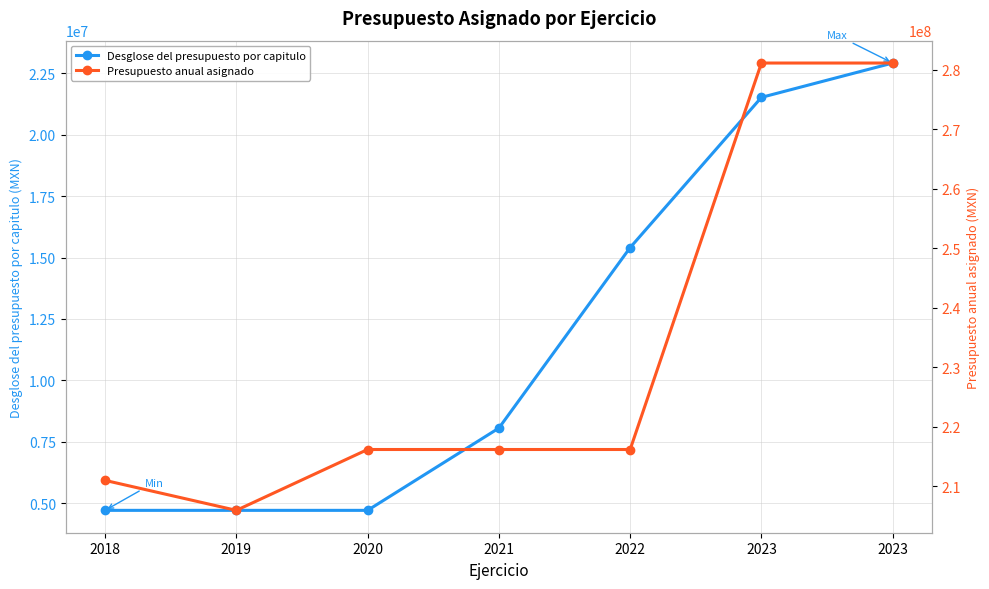

What is the sum of the Presupuesto anual asignado values at 2019 and 2023?

487113647.2